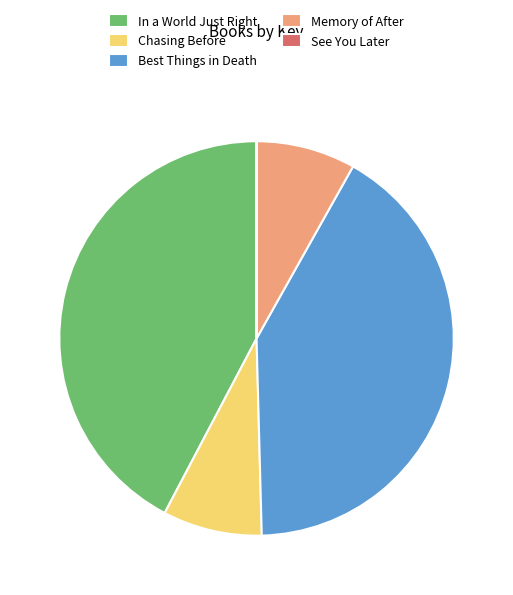

True or false: Memory of After accounts for 8% of the total.

True